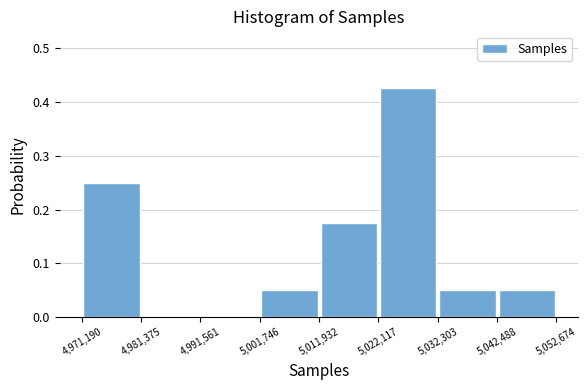

Reading left to right, list every bar in this chart as the range it spans on the x-axis followed by its height. The values are not printed on the chart, so give them approximately, as read against the axis.

4,971,190 to 4,981,375: 0.25
4,981,375 to 4,991,561: 0
4,991,561 to 5,001,746: 0
5,001,746 to 5,011,932: 0.05
5,011,932 to 5,022,117: 0.18
5,022,117 to 5,032,303: 0.43
5,032,303 to 5,042,488: 0.05
5,042,488 to 5,052,674: 0.05